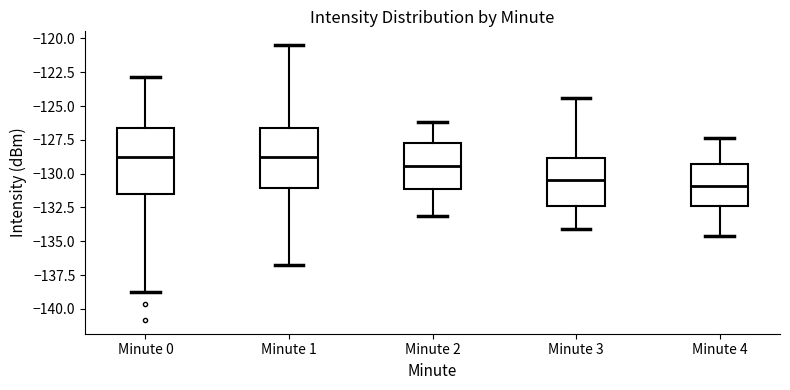

Reading left to right, read every box against the y-axis: the position of its median line, the range the box covers, and the ends of its whiskers. The values are not printed on the chart, so give them approximately, as read against the axis.

Minute 0: median -129.0, box -131.5 to -126.5, whiskers -139.0 to -123.0
Minute 1: median -129.0, box -131.0 to -126.5, whiskers -136.5 to -120.5
Minute 2: median -129.5, box -131.0 to -127.5, whiskers -133.0 to -126.0
Minute 3: median -130.5, box -132.5 to -129.0, whiskers -134.0 to -124.5
Minute 4: median -131.0, box -132.5 to -129.5, whiskers -134.5 to -127.5